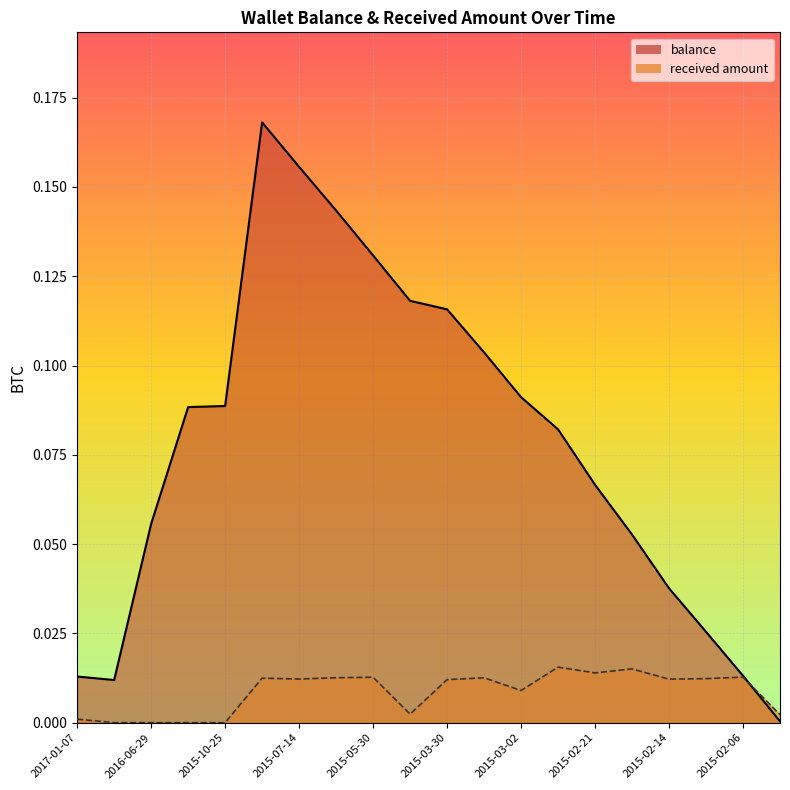

Reading right to left, what are all the values shown in this chart?

balance: 2014-10-25=0.0	2015-02-06=0.0	2015-02-10=0.0	2015-02-14=0.0	2015-02-18=0.1	2015-02-21=0.1	2015-02-27=0.1	2015-03-02=0.1	2015-03-22=0.1	2015-03-30=0.1	2015-04-10=0.1	2015-05-30=0.1	2015-06-07=0.1	2015-07-14=0.2	2015-09-16=0.2	2015-10-25=0.1	2015-11-05=0.1	2016-06-29=0.1	2016-07-22=0.0	2017-01-07=0.0
received amount: 2014-10-25=0.0	2015-02-06=0.0	2015-02-10=0.0	2015-02-14=0.0	2015-02-18=0.0	2015-02-21=0.0	2015-02-27=0.0	2015-03-02=0.0	2015-03-22=0.0	2015-03-30=0.0	2015-04-10=0.0	2015-05-30=0.0	2015-06-07=0.0	2015-07-14=0.0	2015-09-16=0.0	2015-10-25=0.0	2015-11-05=0.0	2016-06-29=0.0	2016-07-22=0.0	2017-01-07=0.0